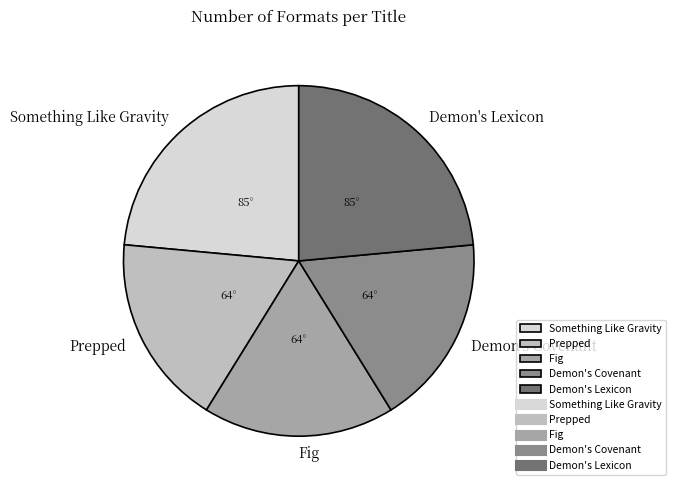

Is there any slice that represents more than half of the pie?

No